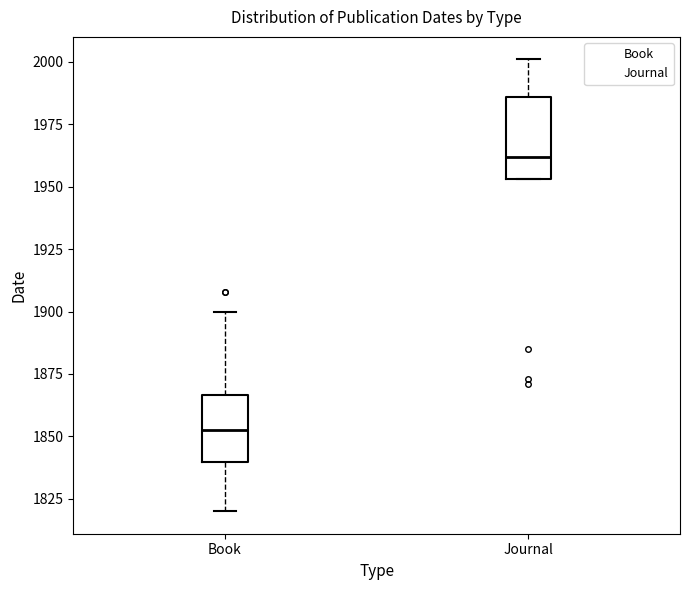

Which box is the tallest, from its lower edge to its upper edge?

Journal